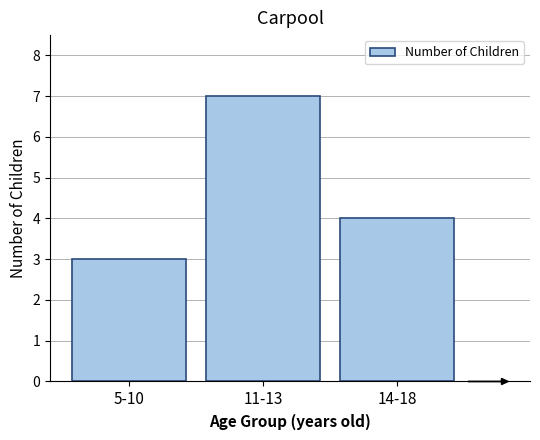

Reading left to right, transcribe all the data shown in this chart.

5-10=3	11-13=7	14-18=4